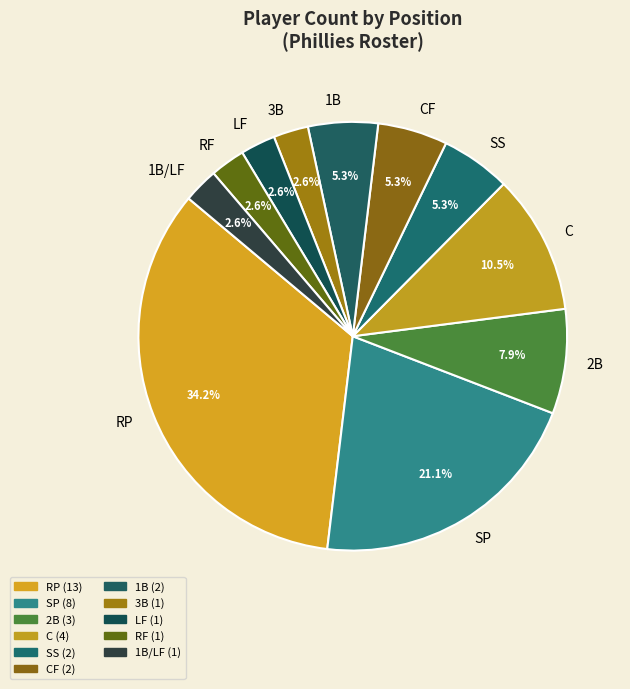

Which category has the biggest portion of the pie?

RP